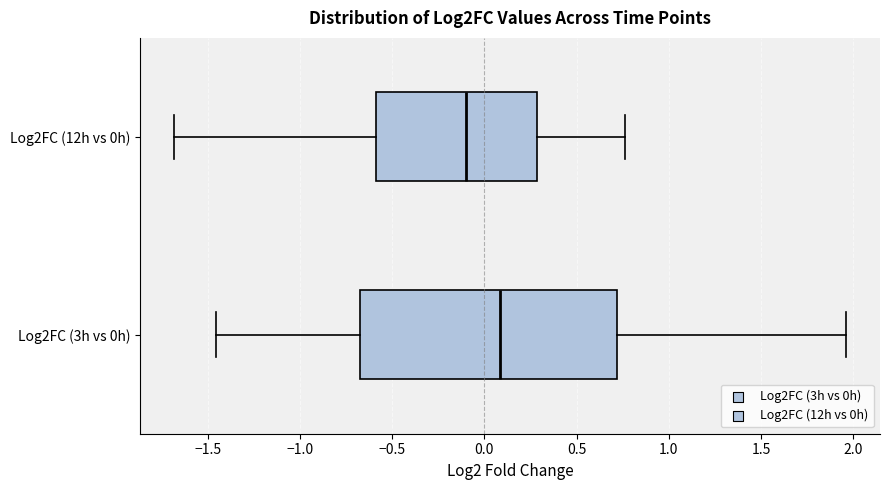

Which box is the widest, from its left edge to its right edge?

Log2FC (3h vs 0h)